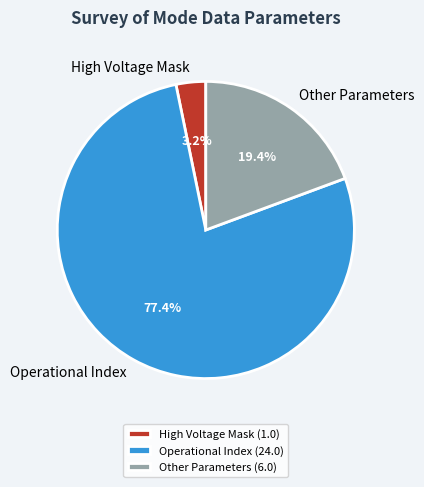

How many segments does this pie chart have?

3